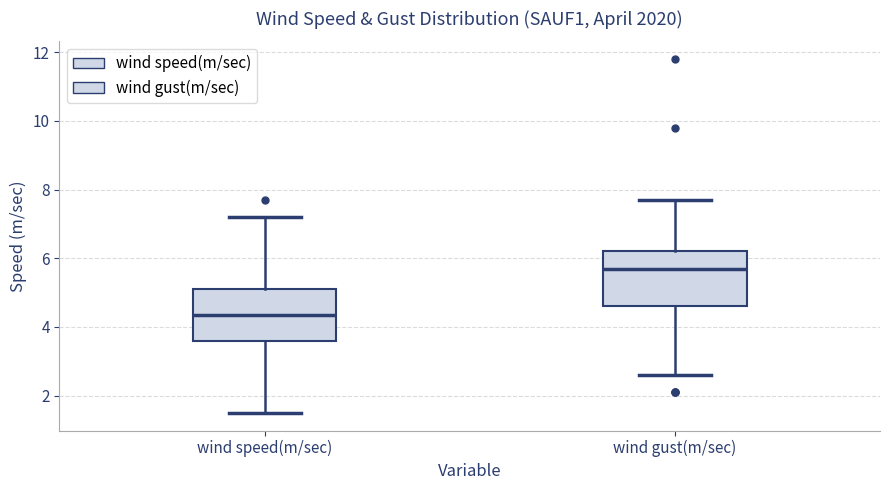

Which box has the highest median line?

wind gust(m/sec)